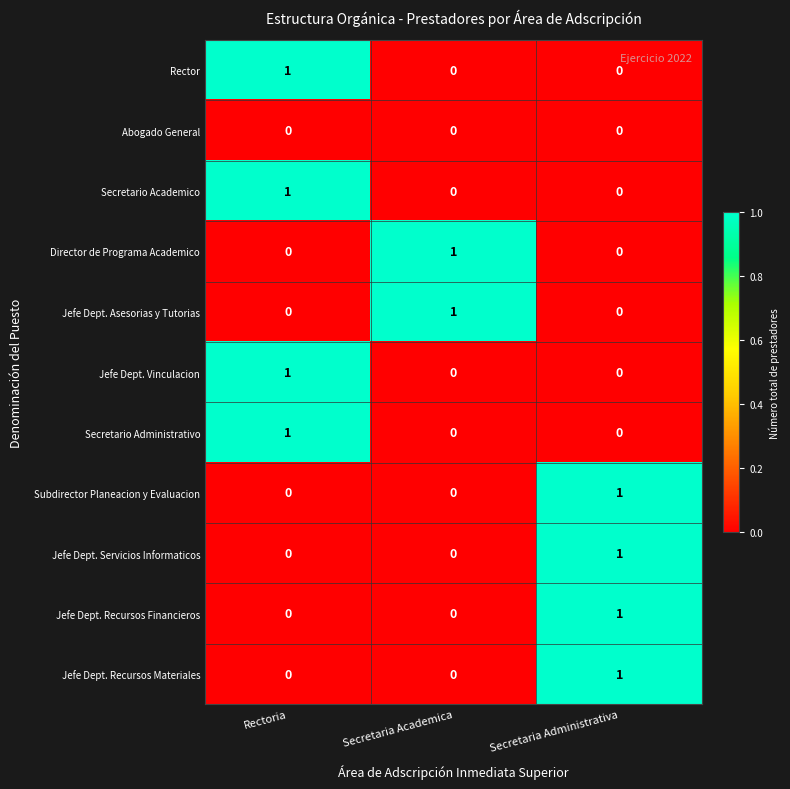

What is the spread (max minus min) of values at Secretaria Administrativa?

1